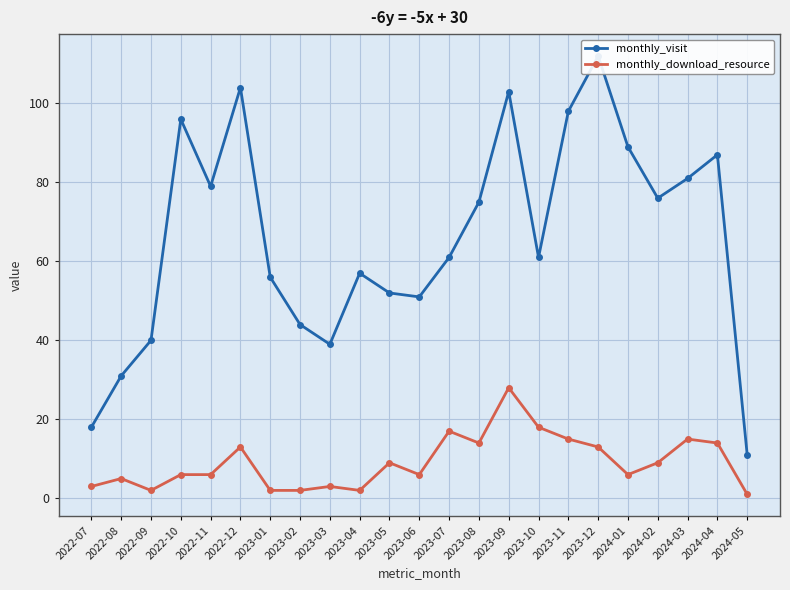

What is the approximate value of monthly_download_resource at 2023-05, to the nearest 5?

10